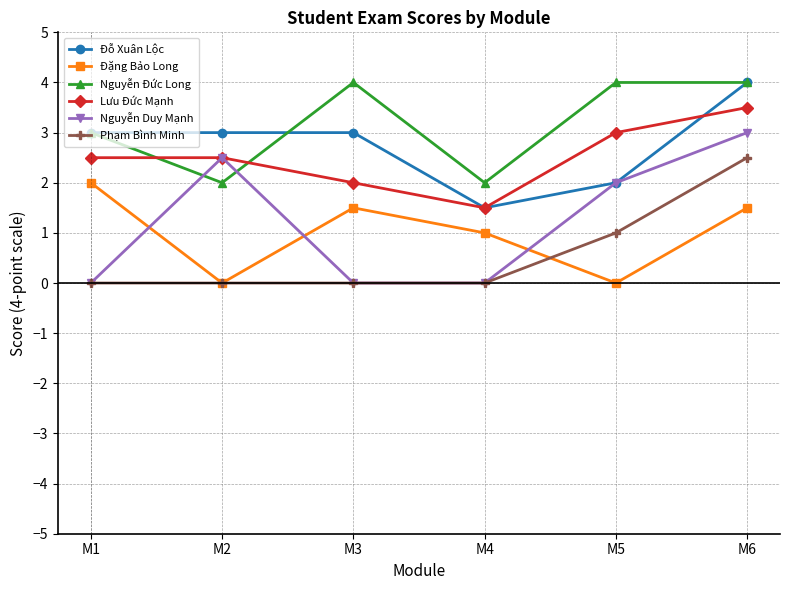

Reading left to right, extract all data points from this chart.

Đỗ Xuân Lộc: M1=3.0	M2=3.0	M3=3.0	M4=1.5	M5=2.0	M6=4.0
Đặng Bảo Long: M1=2.0	M2=0.0	M3=1.5	M4=1.0	M5=0.0	M6=1.5
Nguyễn Đức Long: M1=3.0	M2=2.0	M3=4.0	M4=2.0	M5=4.0	M6=4.0
Lưu Đức Mạnh: M1=2.5	M2=2.5	M3=2.0	M4=1.5	M5=3.0	M6=3.5
Nguyễn Duy Mạnh: M1=0.0	M2=2.5	M3=0.0	M4=0.0	M5=2.0	M6=3.0
Phạm Bình Minh: M1=0.0	M2=0.0	M3=0.0	M4=0.0	M5=1.0	M6=2.5